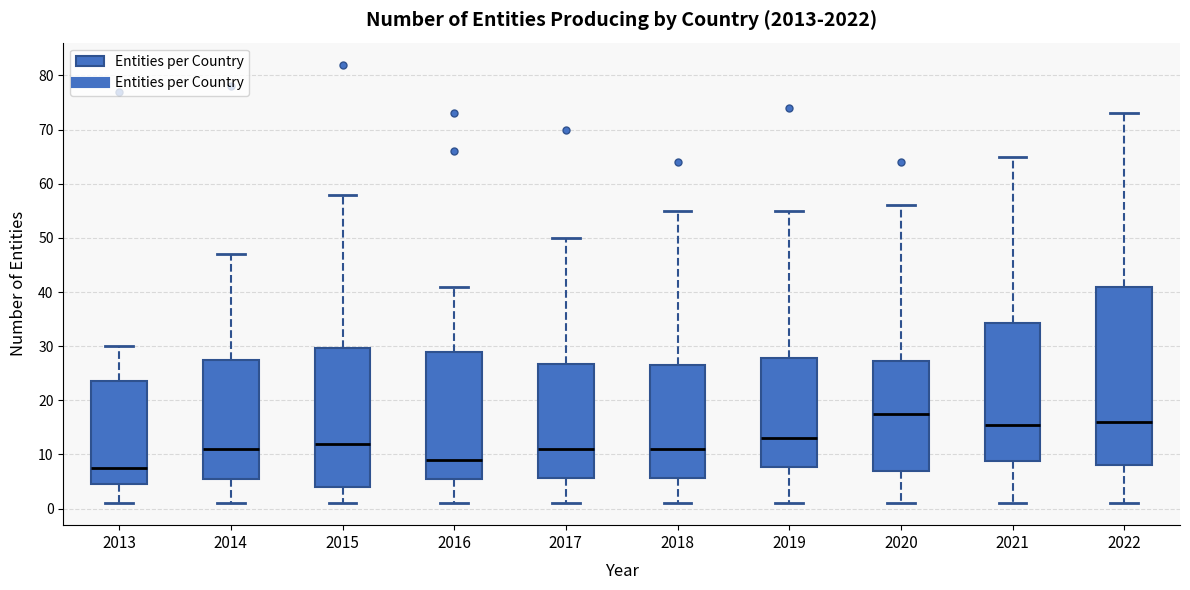

Where is the lower edge of the box at x = 2020 on the y-axis? The values are not printed on the chart, so give them approximately, as read against the axis.

7